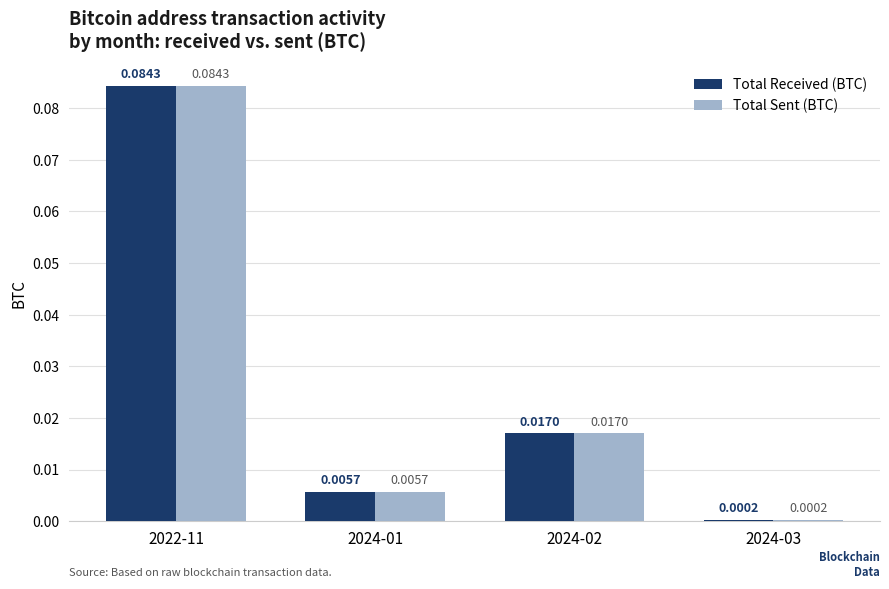

Which has a higher value, 2024-02 or 2024-03?

2024-02